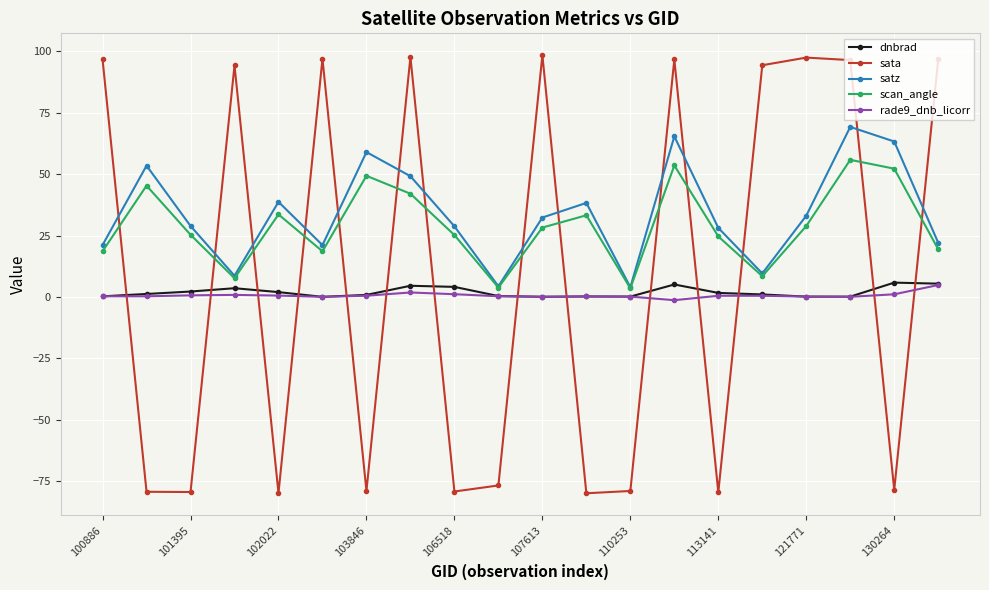

What is the difference between the maximum and minimum values in the sata series?

178.4